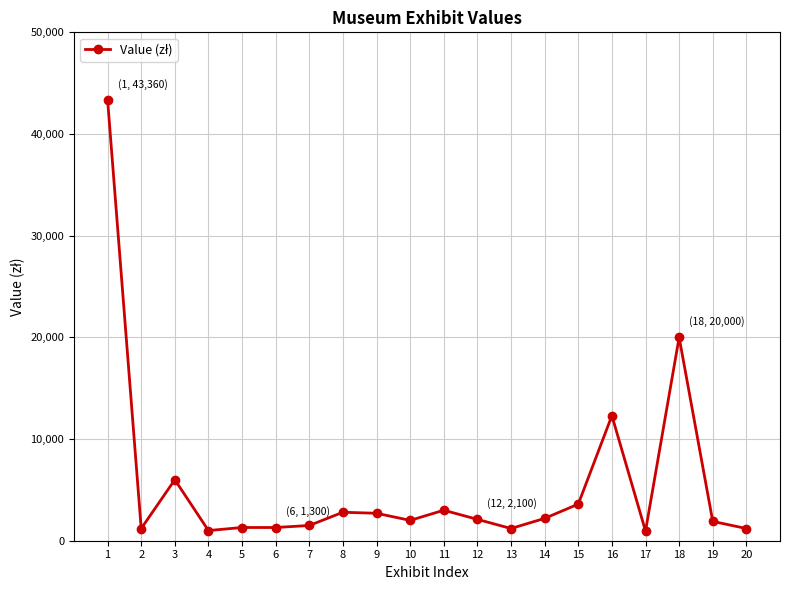

Where is the data nearest to the value 22155?

18